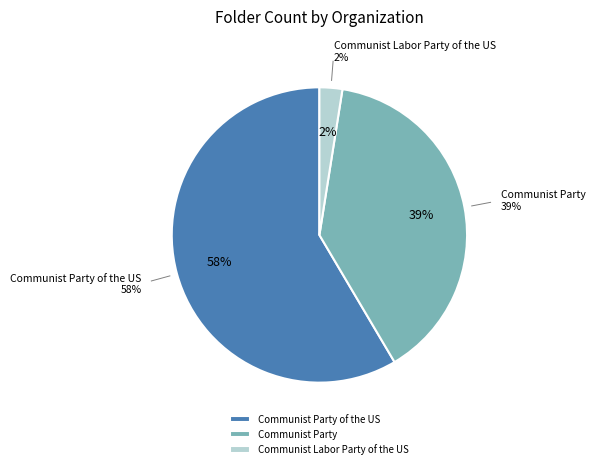

What is the majority slice?

Communist Party of the US